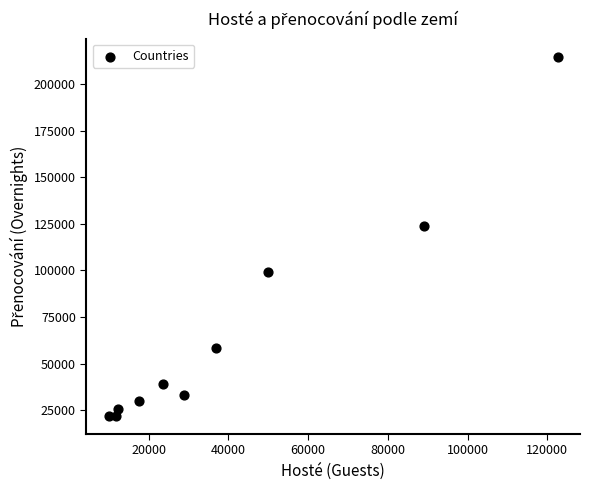

What Y value in the scatter plot is closest to 118363?

124074